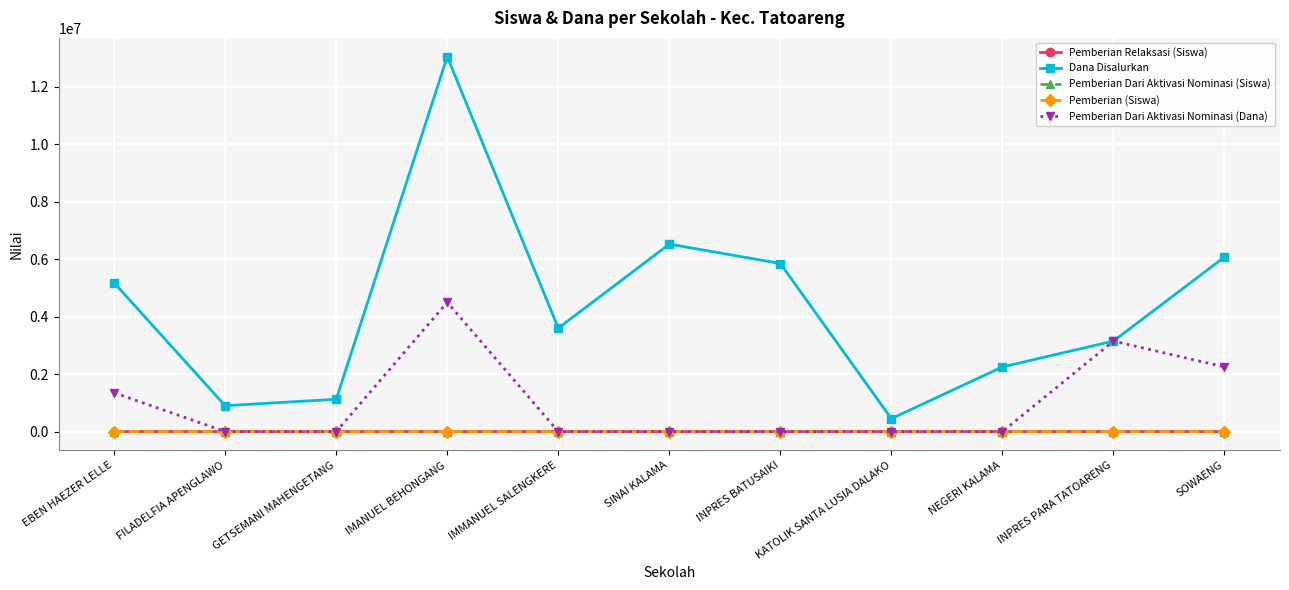

What is the maximum value shown in the chart?

13050000